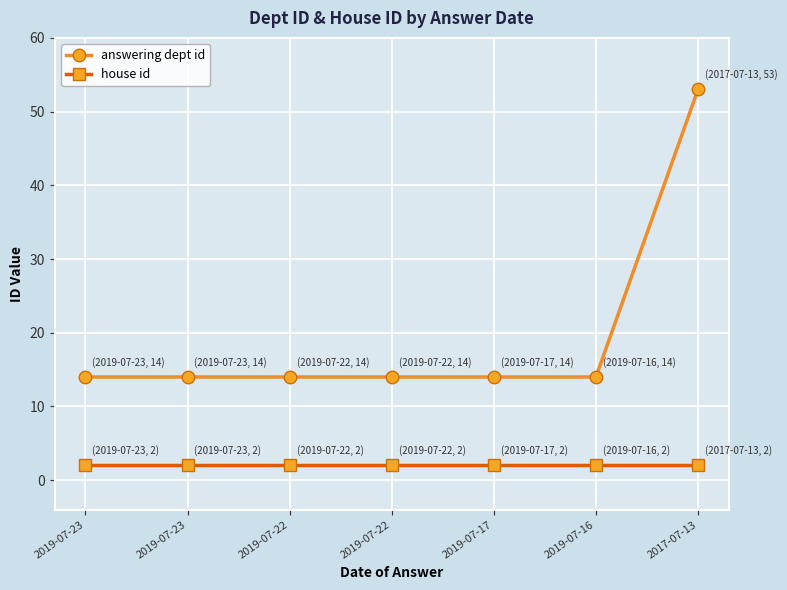

Which has a higher value, 2019-07-17 or 2017-07-13?

2017-07-13